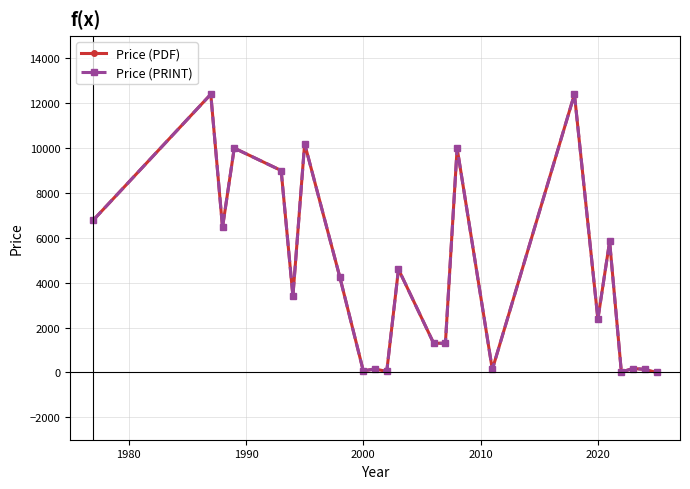

Is this an area chart (filled region under the line)?

No